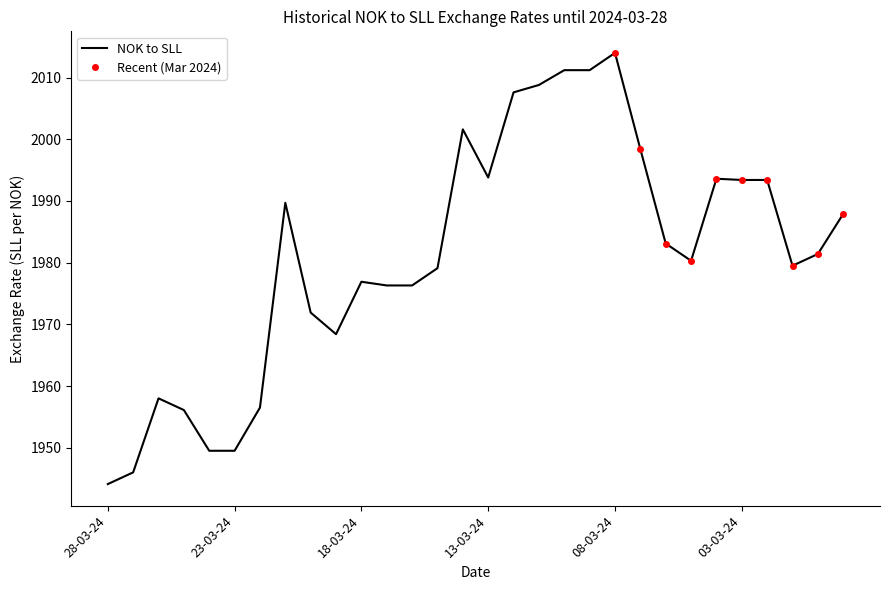

Does the chart have visible grid lines?

No